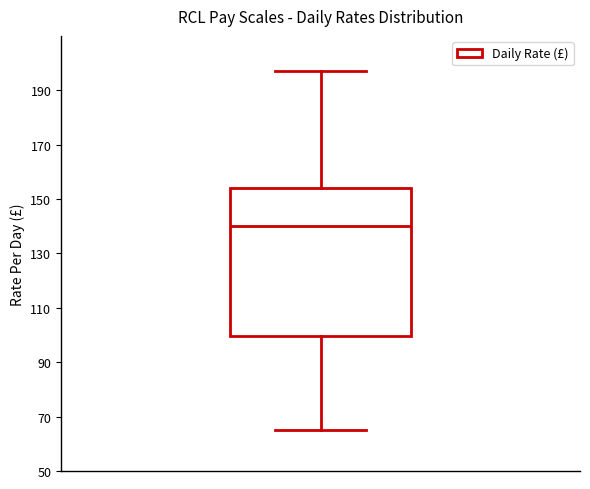

Read this box plot against the y-axis: the position of the median line, the range covered by the box, and the ends of both whiskers. The values are not printed on the chart, so give them approximately, as read against the axis.

median 140, box 100 to 154, whiskers 66 to 198